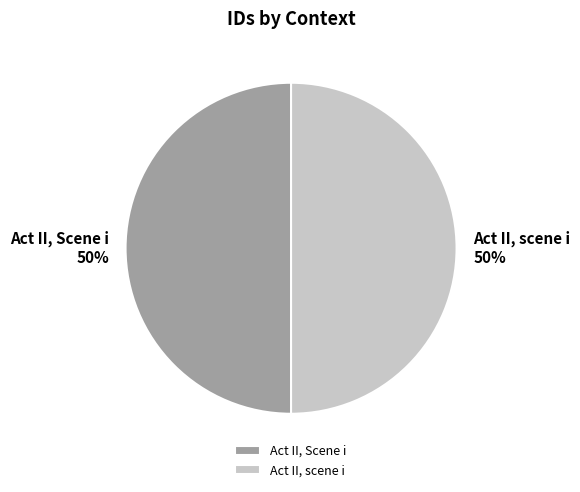

To the nearest percent, what is the combined percentage of Act II, Scene i and Act II, scene i?

100%